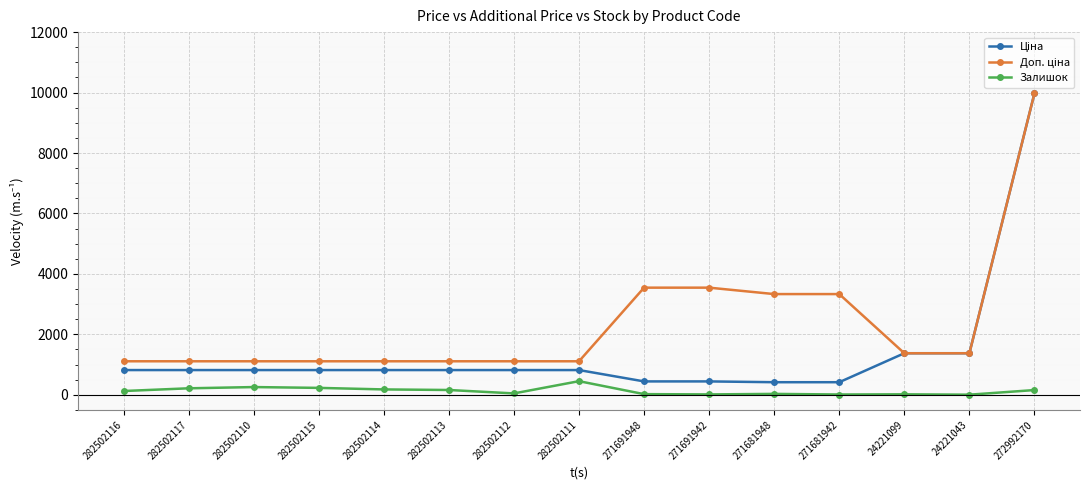

Which category has the highest value across all series?

272992170